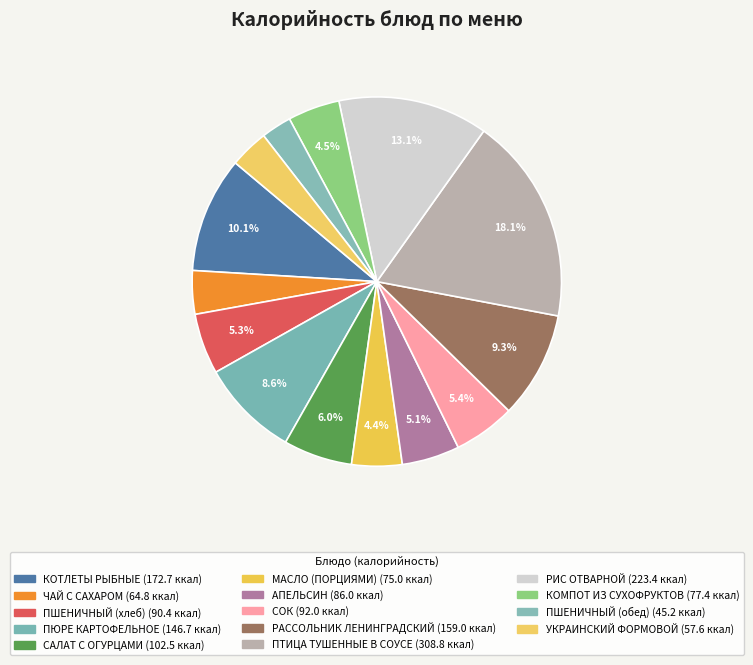

Which category has the biggest portion of the pie?

ПТИЦА ТУШЕННЫЕ В СОУСЕ